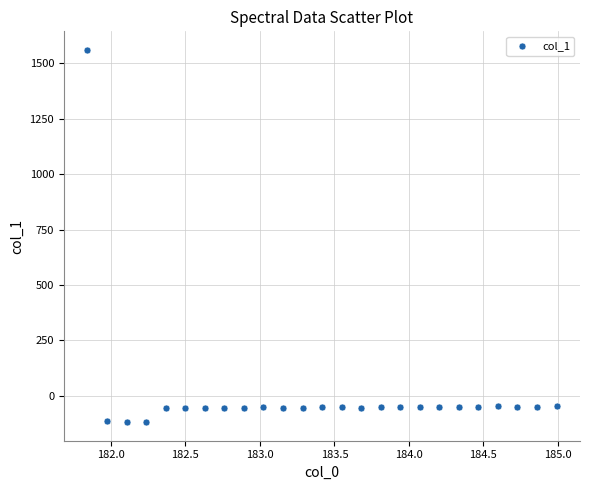

What is the range of X values (max minus min)?

3.1